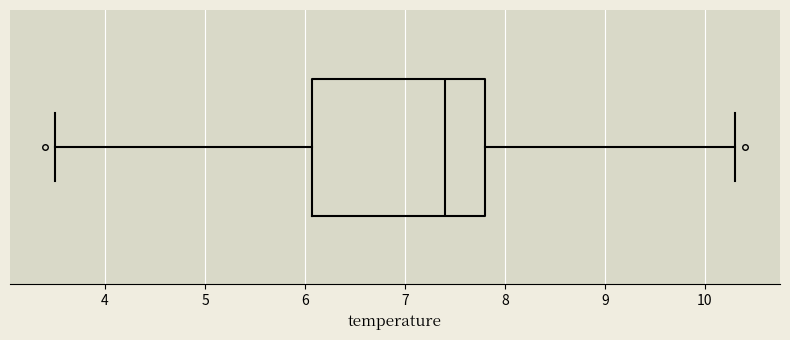

Read this box plot against the x-axis: the position of the median line, the range covered by the box, and the ends of both whiskers. The values are not printed on the chart, so give them approximately, as read against the axis.

median 7.4, box 6.1 to 7.8, whiskers 3.5 to 10.3